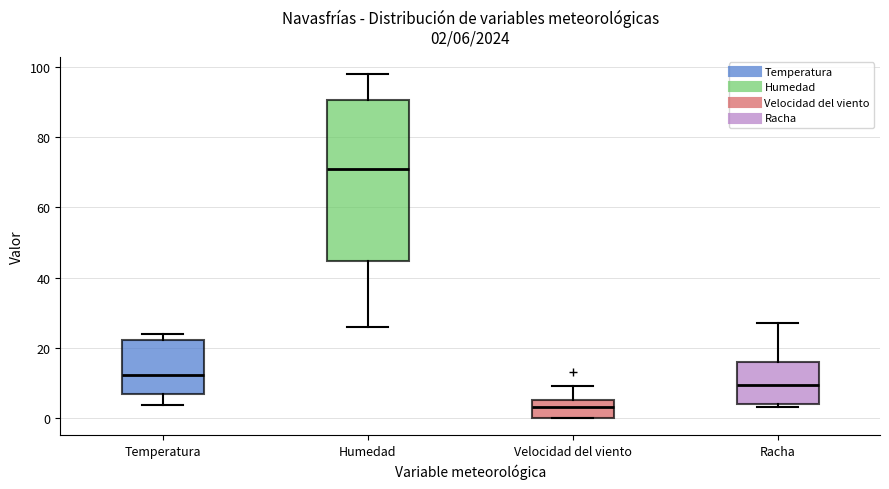

Which box's median line is the lowest?

Velocidad del viento